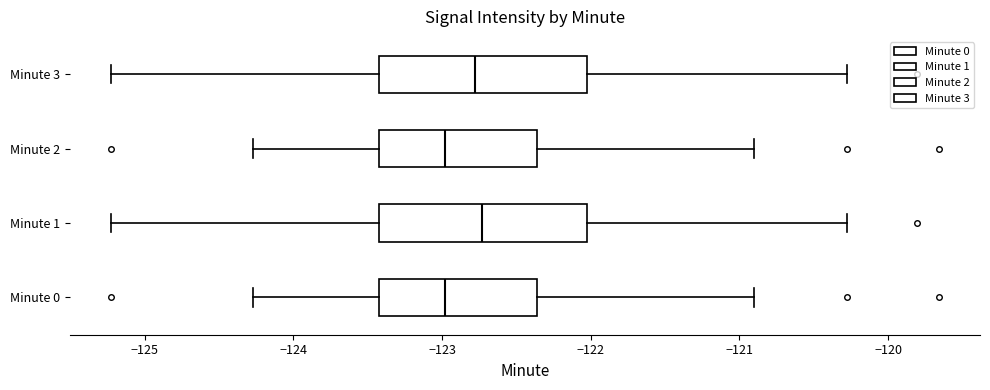

Where is the left edge of the box for Minute 0 on the x-axis? The values are not printed on the chart, so give them approximately, as read against the axis.

-123.4